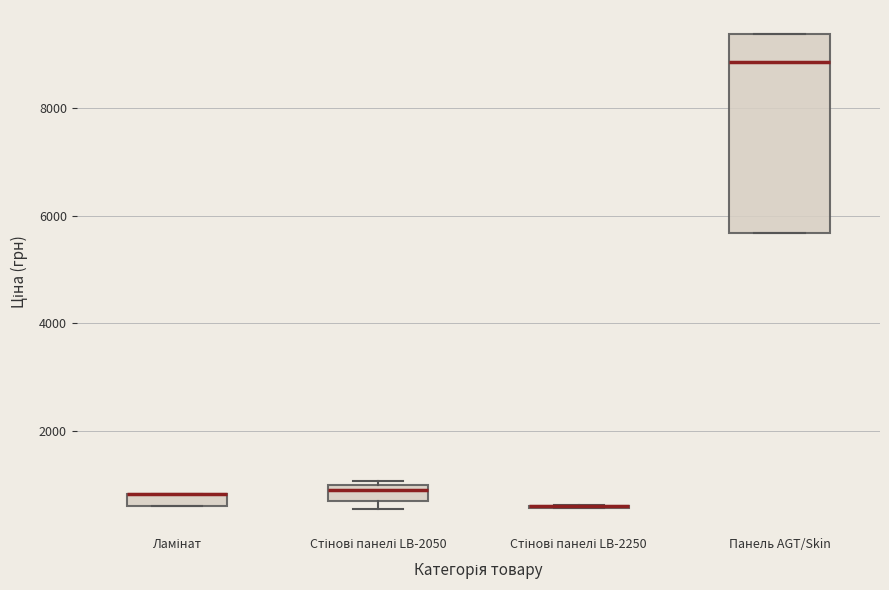

Where is the upper edge of the box for Стінові панелі LB-2050 on the y-axis? The values are not printed on the chart, so give them approximately, as read against the axis.

1000